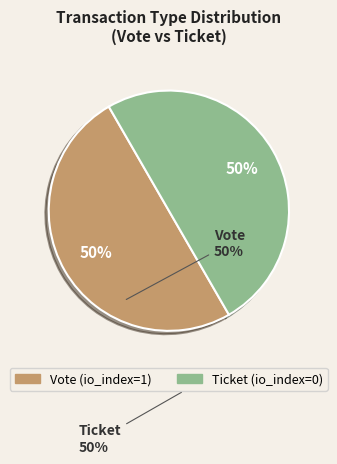

Is it true that Ticket (io_index=0) is 1% of the pie?

False